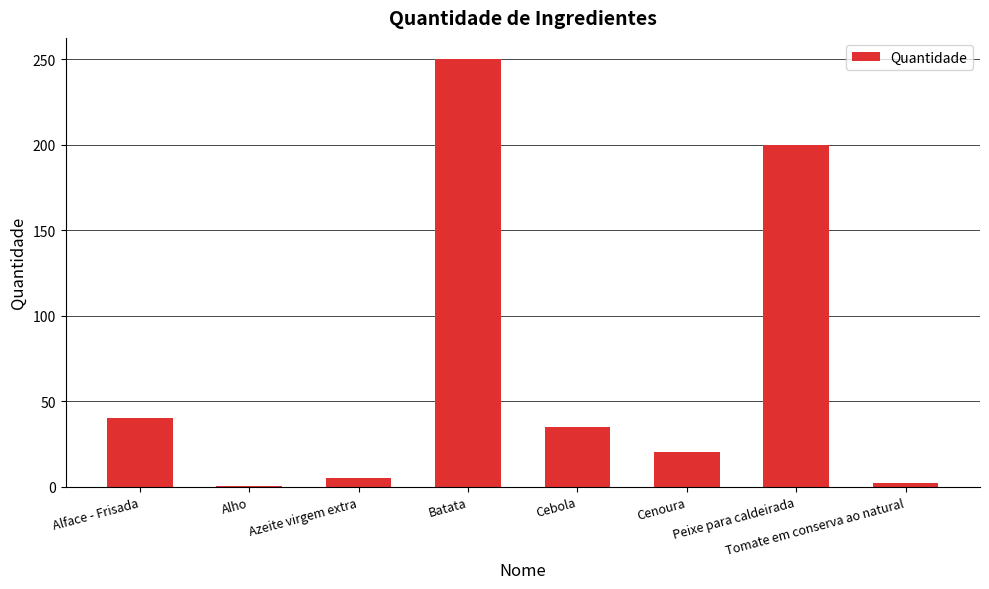

Which label corresponds to the largest value in the chart?

Batata